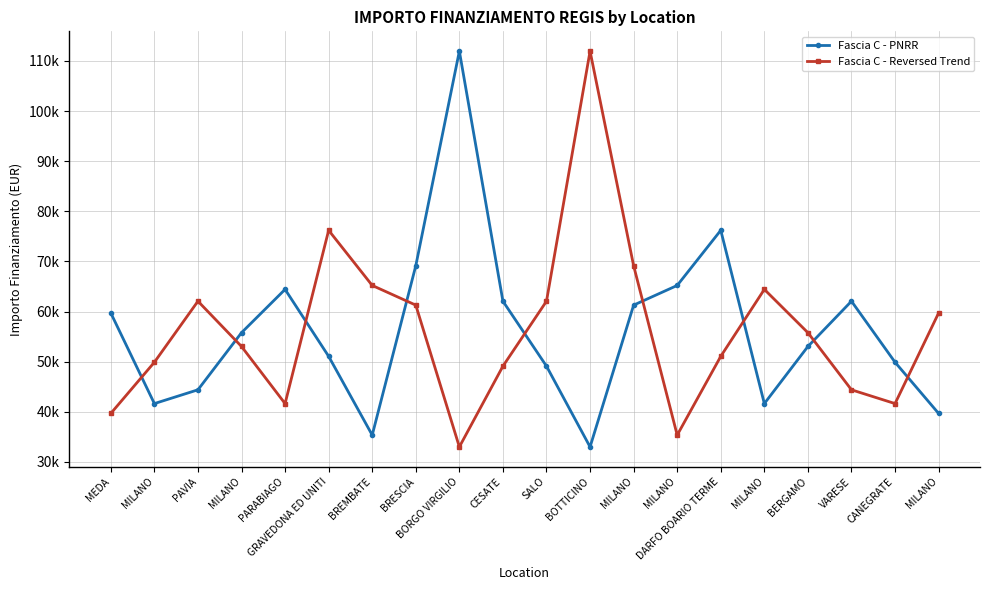

Does the chart have visible grid lines?

Yes